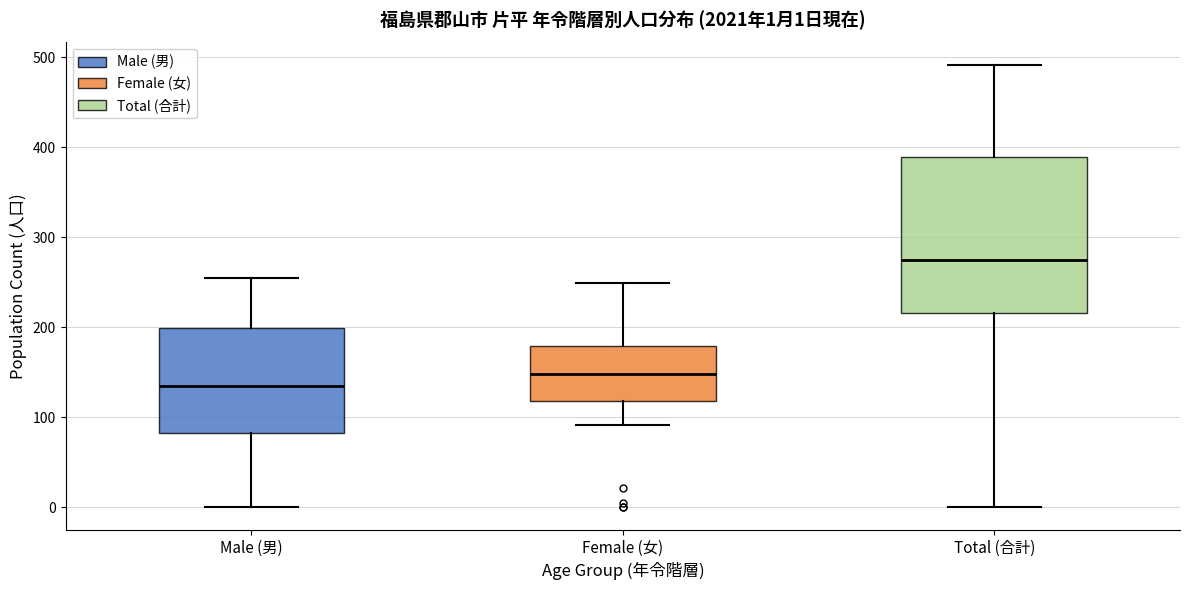

Which box's median line is the lowest?

Male (男)